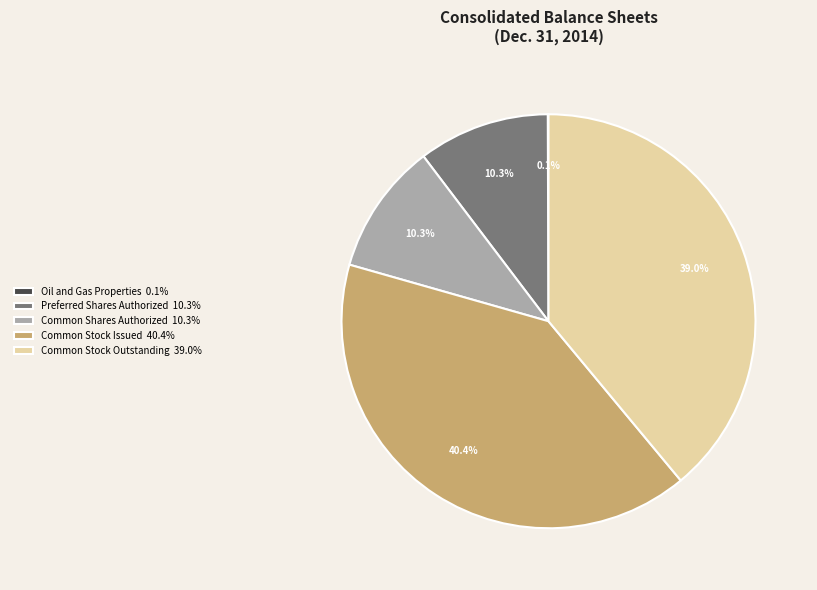

What percentage is the Common Shares Authorized slice, to the nearest percent?

10%